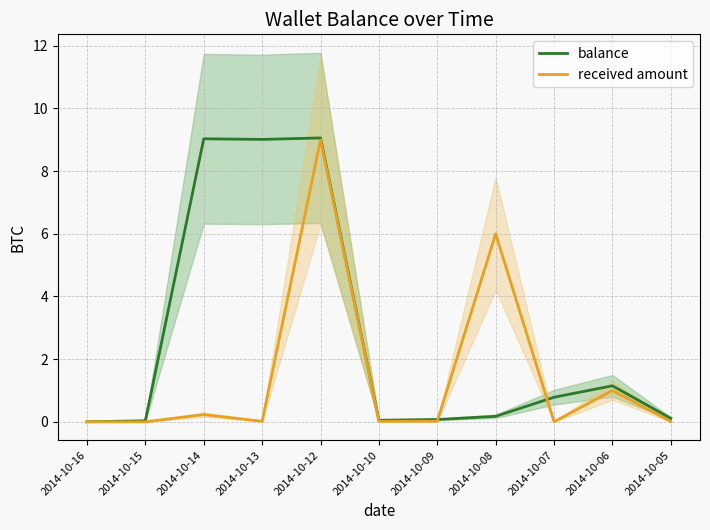

How many data points does each series have?

11